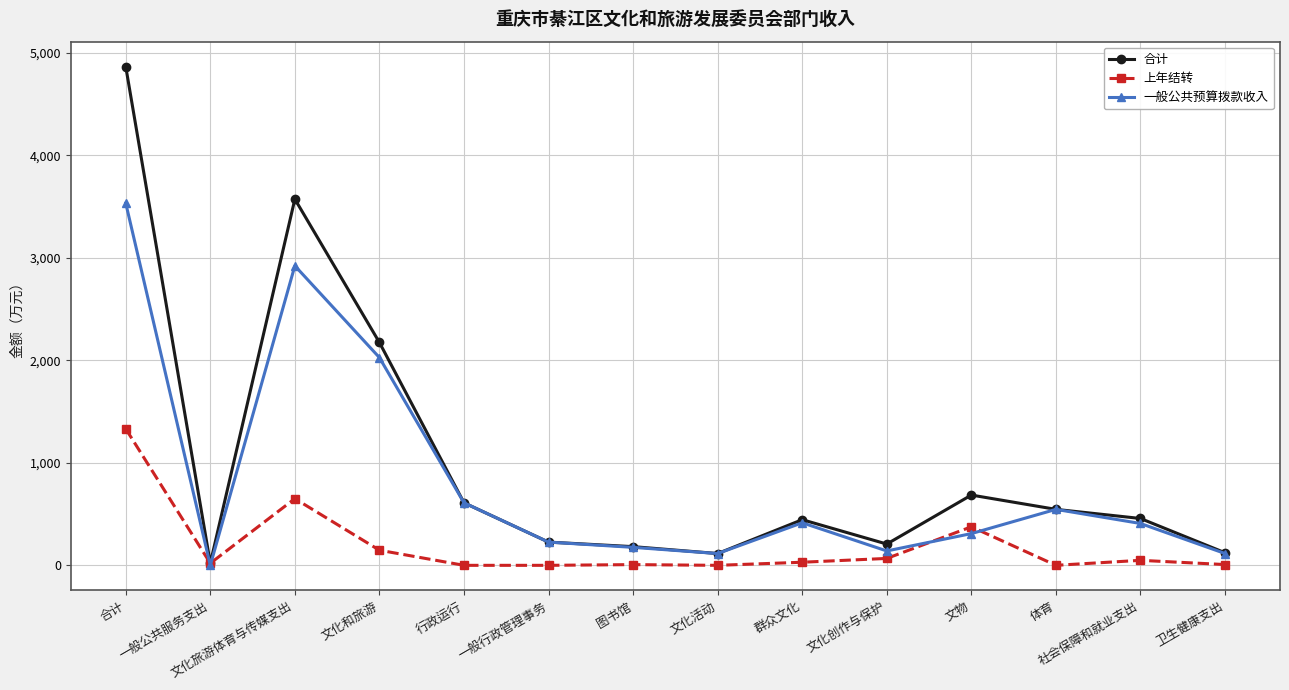

What is the maximum value shown in the chart?

4865.5